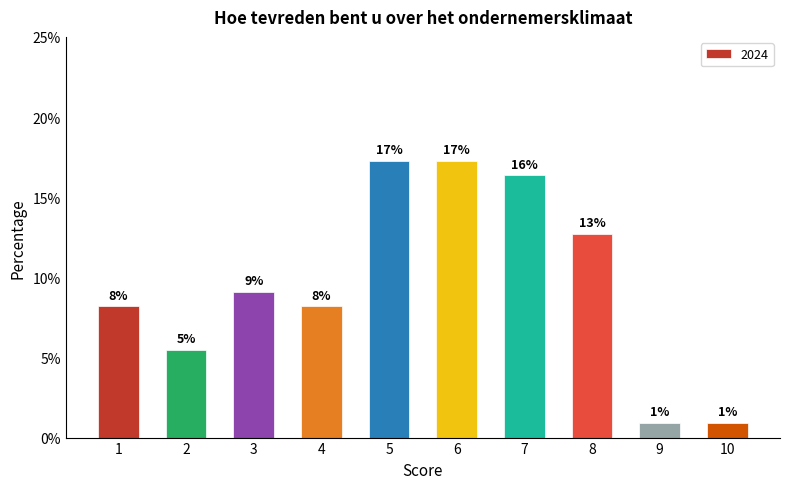

How many bars are there in total?

10